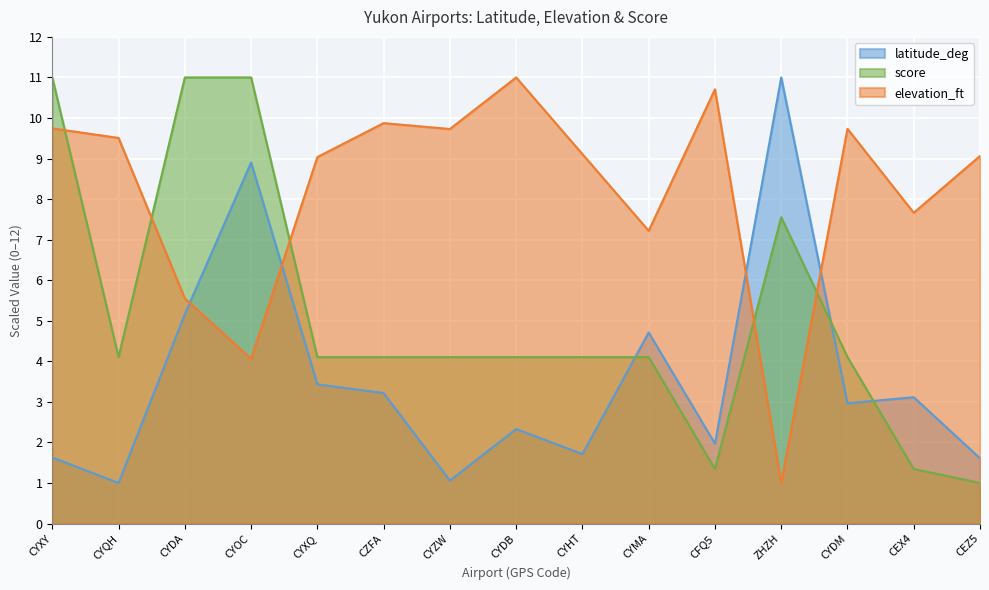

The value of latitude_deg at CEZ5 is 2.7. True or false?

False